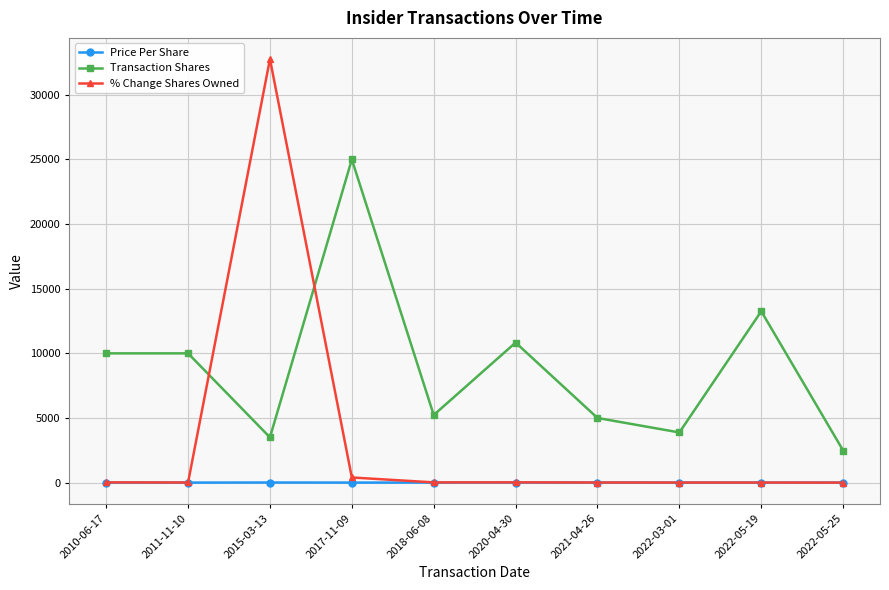

What is the greatest value displayed?

32767.0